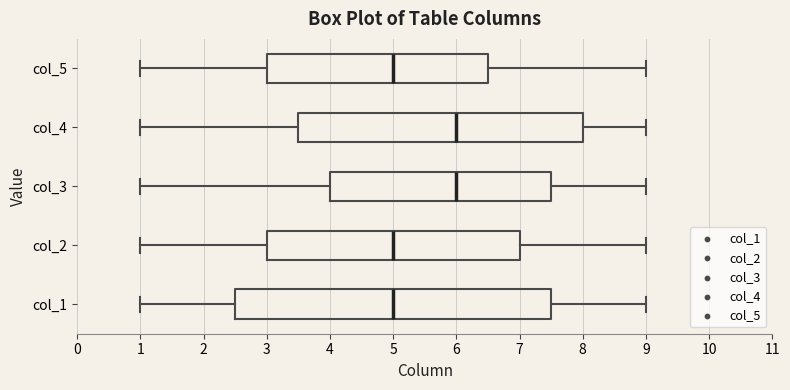

Where is the right edge of the box for col_1 on the x-axis? The values are not printed on the chart, so give them approximately, as read against the axis.

7.5